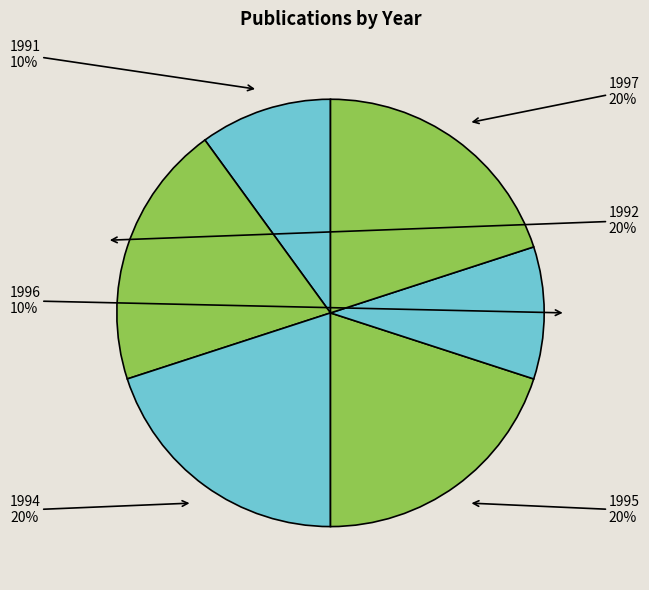

To the nearest percent, what is the difference between the largest and smallest slice percentages?

10%